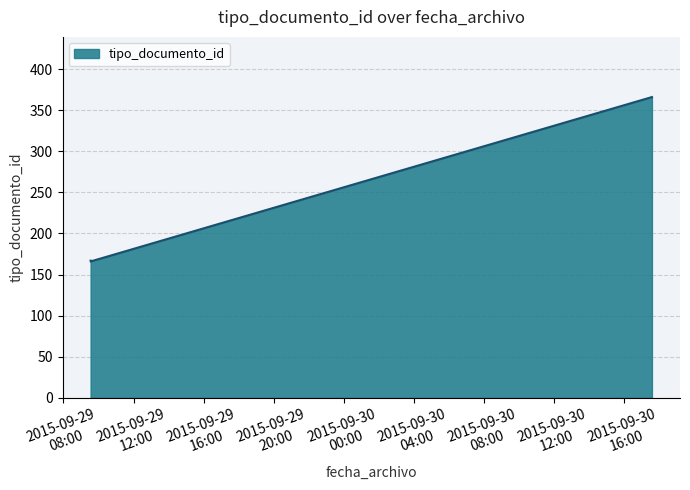

What is the greatest value displayed?

366